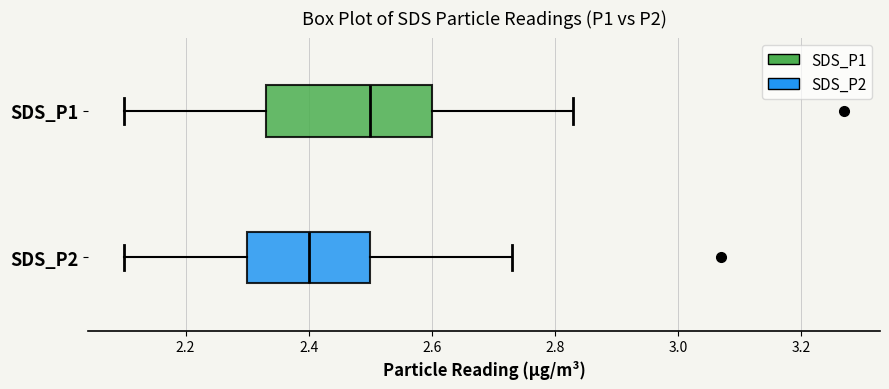

Where is the left edge of the box for SDS_P2 on the x-axis? The values are not printed on the chart, so give them approximately, as read against the axis.

2.30